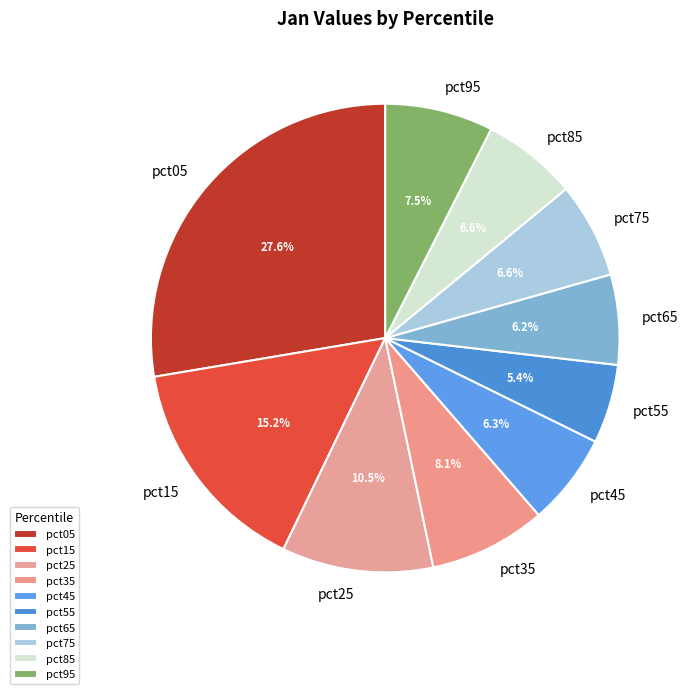

What is the smallest slice in the pie chart?

pct55